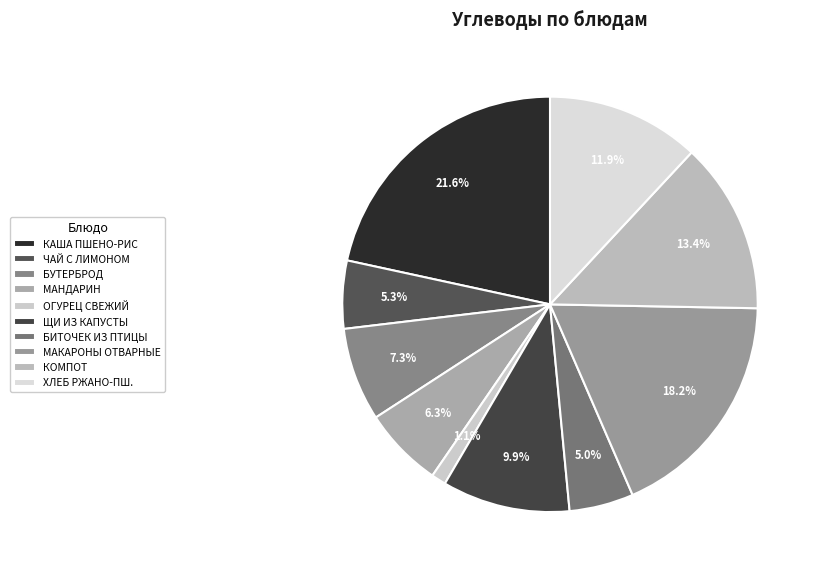

How many segments does this pie chart have?

10